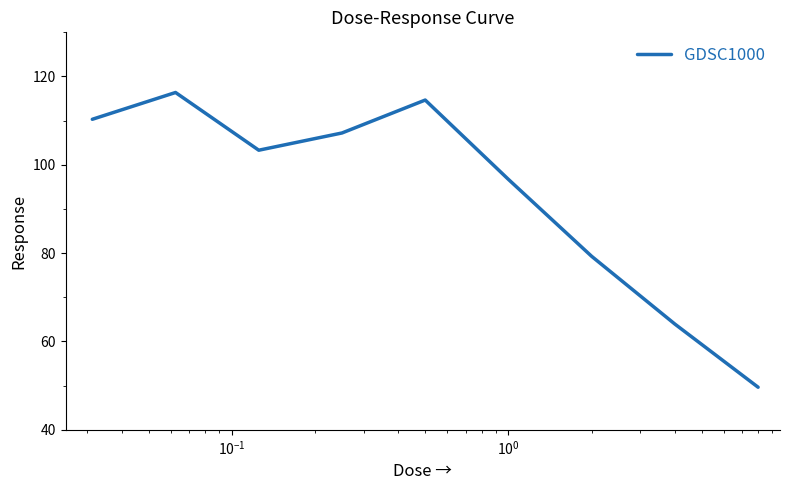

What is the difference between the maximum and minimum values?

66.7